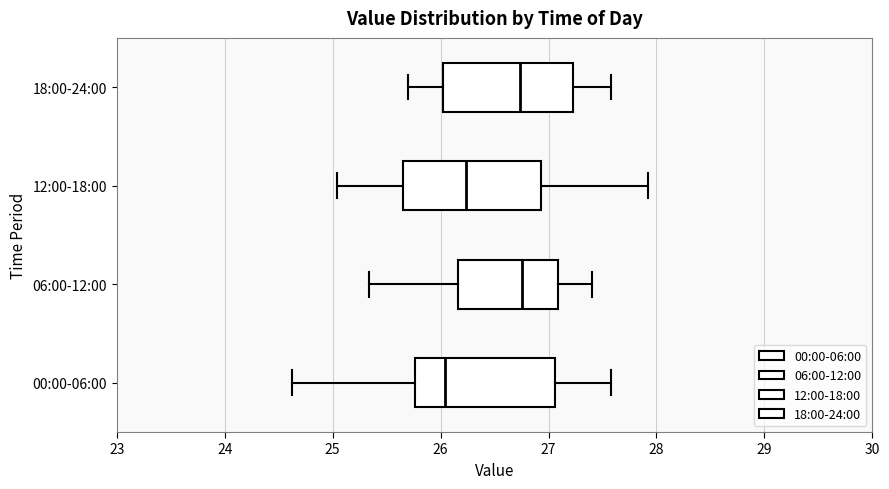

Reading bottom to top, transcribe this box plot: for each box, give where its median line is, the range the box spans, and where its two whiskers end, as read against the x-axis. The values are not printed on the chart, so give them approximately, as read against the axis.

00:00-06:00: median 26.0, box 25.8 to 27.1, whiskers 24.6 to 27.6
06:00-12:00: median 26.8, box 26.2 to 27.1, whiskers 25.3 to 27.4
12:00-18:00: median 26.2, box 25.7 to 26.9, whiskers 25.0 to 27.9
18:00-24:00: median 26.7, box 26.0 to 27.2, whiskers 25.7 to 27.6